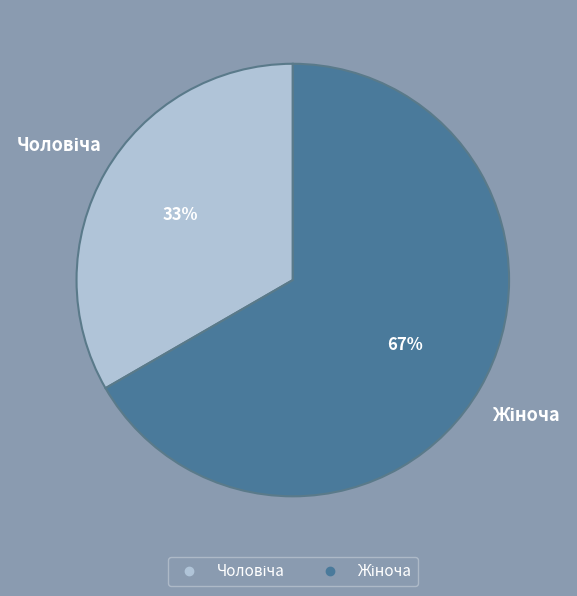

Is there a majority slice in this chart?

Yes